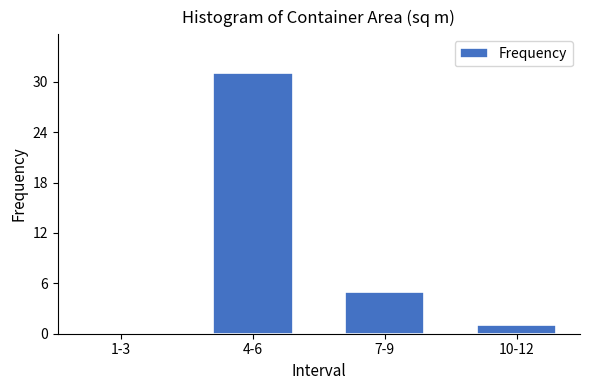

Reading left to right, what are all the values shown in this chart?

1-3=0	4-6=31	7-9=5	10-12=1